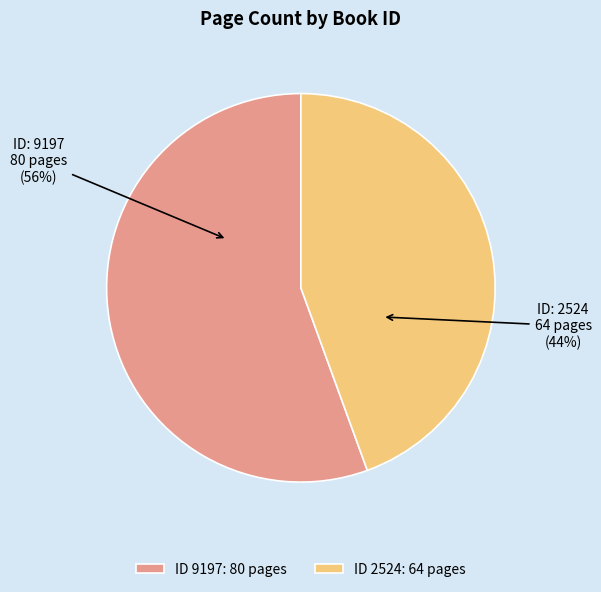

To the nearest percent, what is the combined percentage of ID 2524: 64 pages and ID 9197: 80 pages?

100%